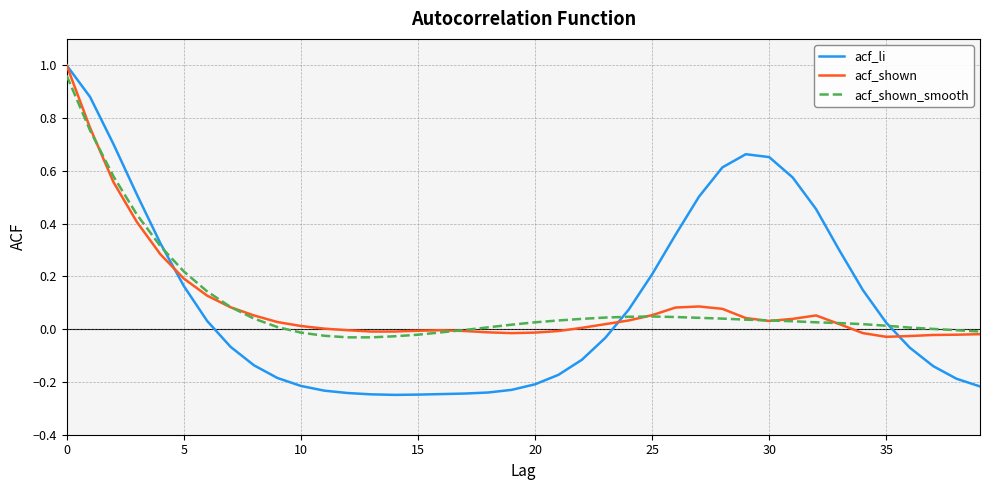

What are all the series names shown in the legend?

acf_li, acf_shown, acf_shown_smooth